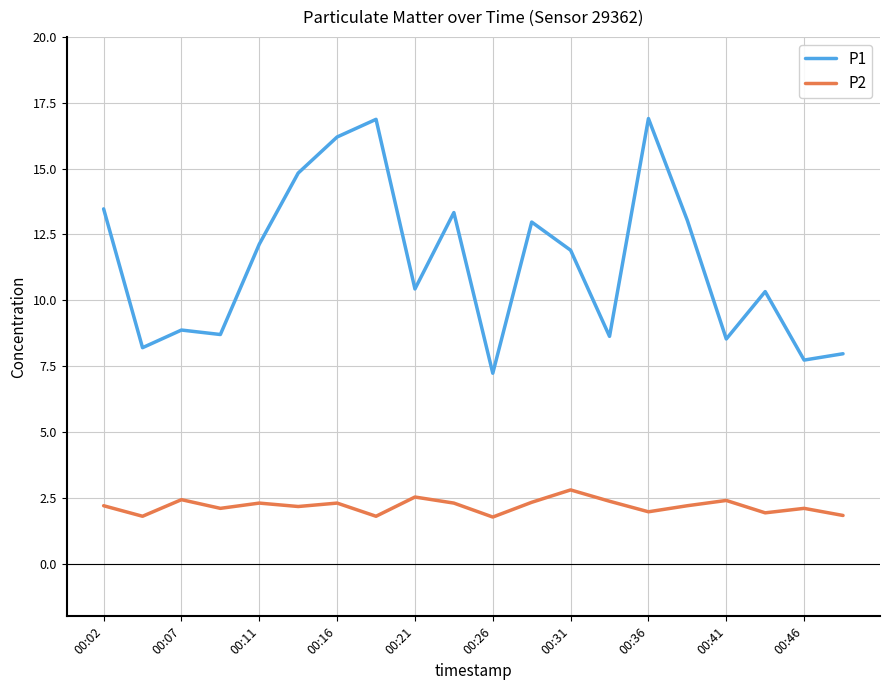

True or false: P2 has more than 1 points higher than both neighbors.

True